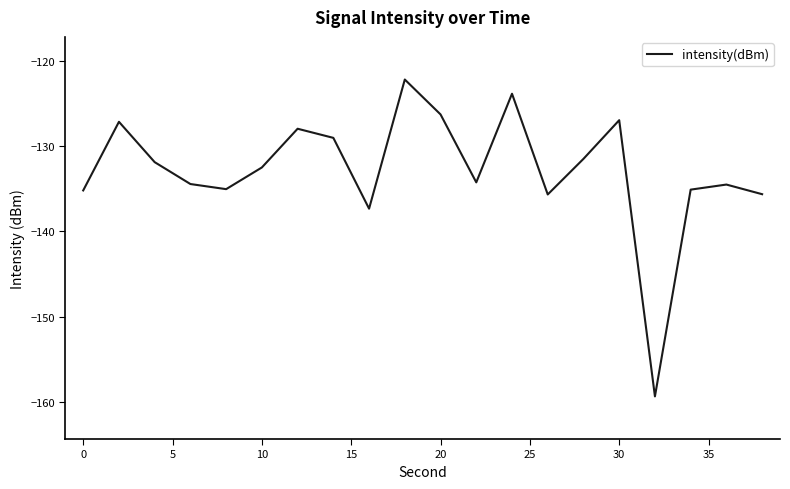

What is the maximum value shown in the chart?

-122.2